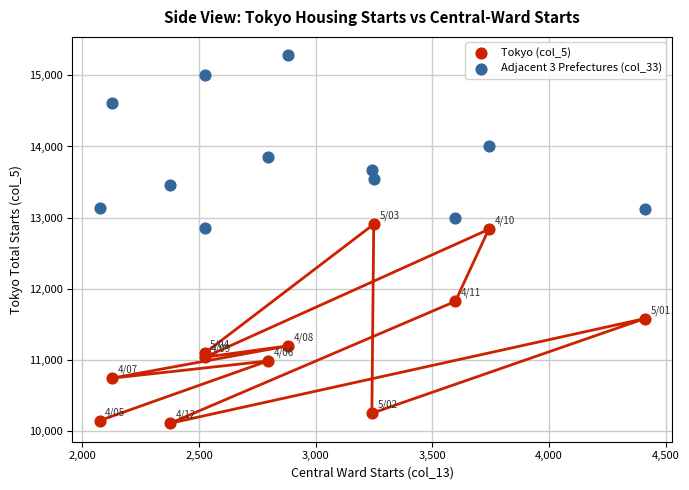

Which series has the largest Y range (max minus min)?

Tokyo (col_5)